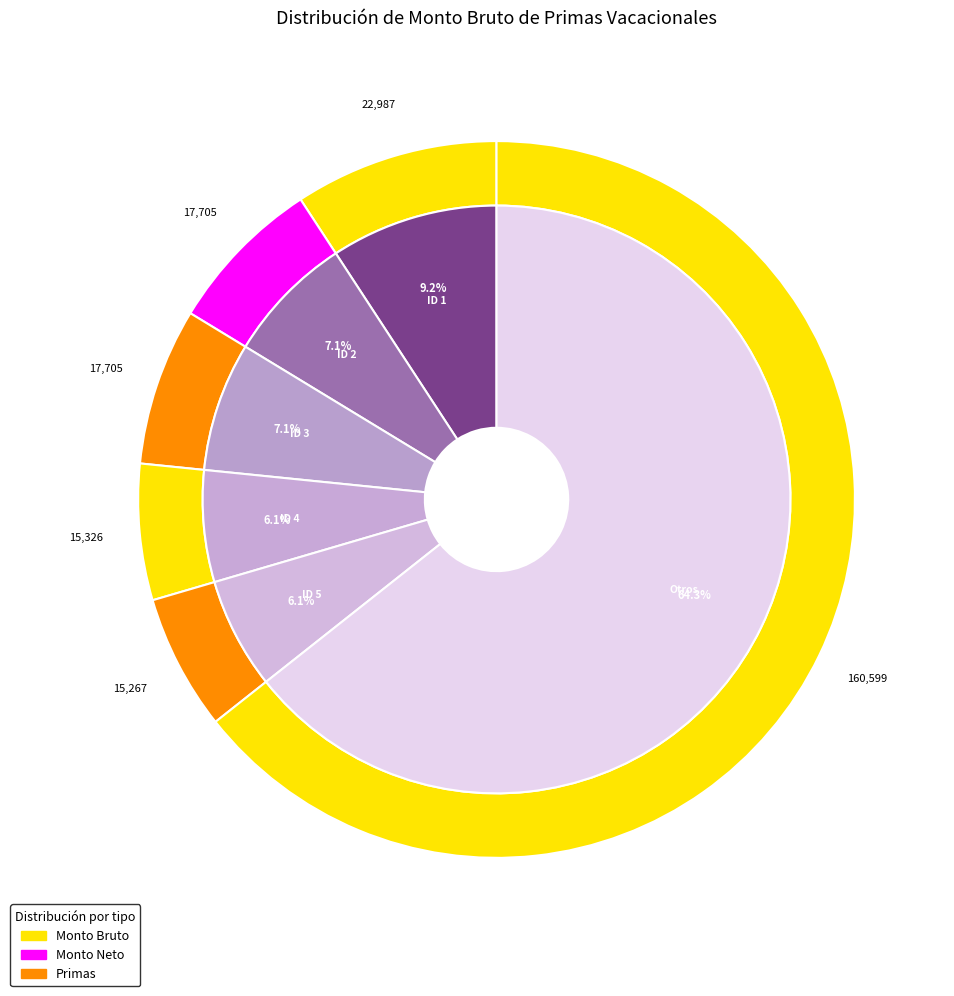

What is the total percentage of 5 and 4?

12.3%